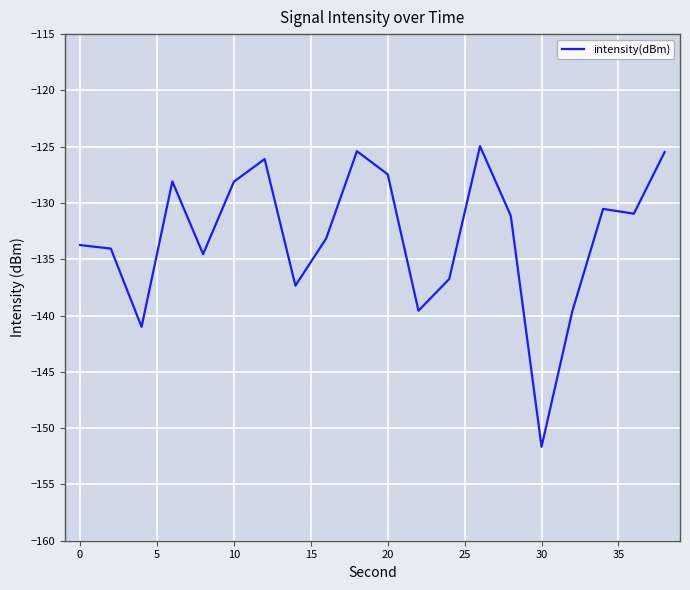

What is the minimum value shown in the chart?

-151.7